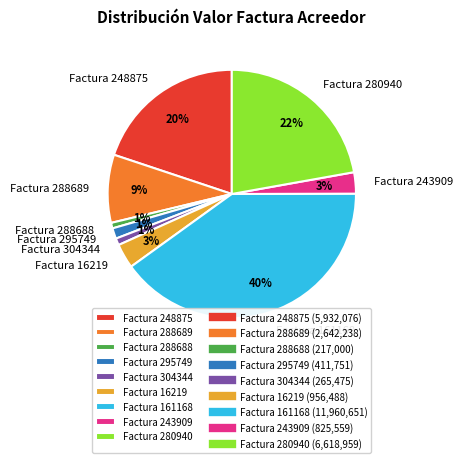

How many slices are in this pie chart?

9